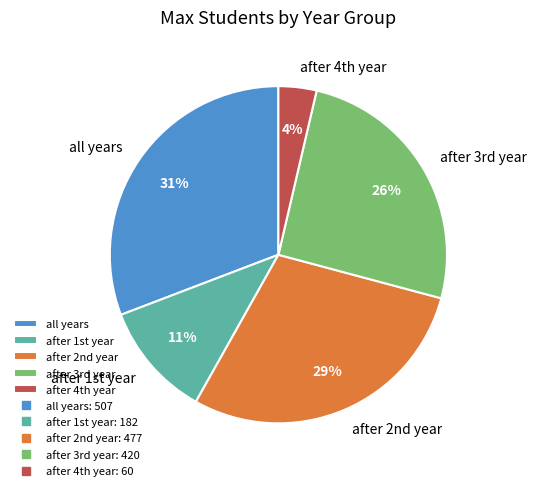

Is it true that all years is 20% of the pie?

False